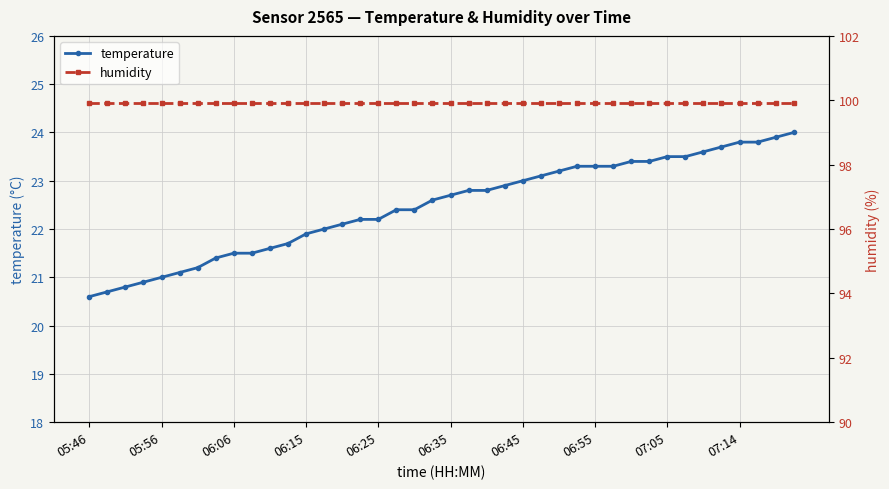

What is the highest value of the humidity series?

99.9